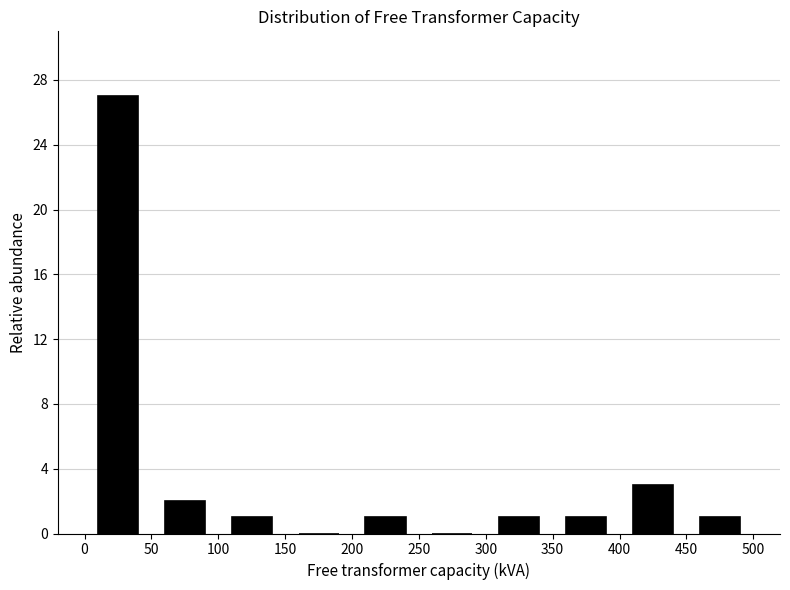

Which range on the x-axis has the tallest bar?

0 to 50